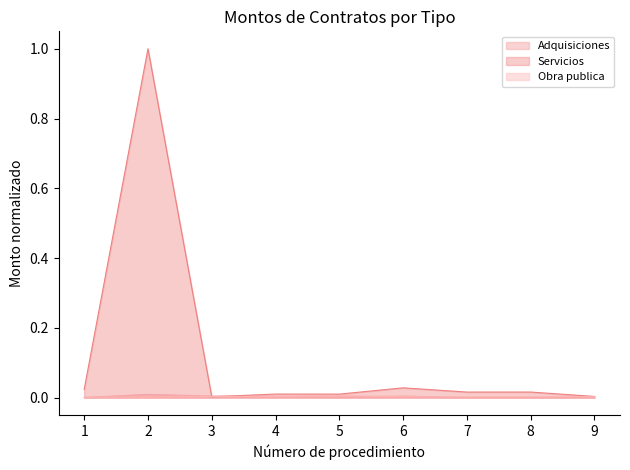

Between which two adjacent categories do Adquisiciones and Obra publica first intersect?

1 and 2